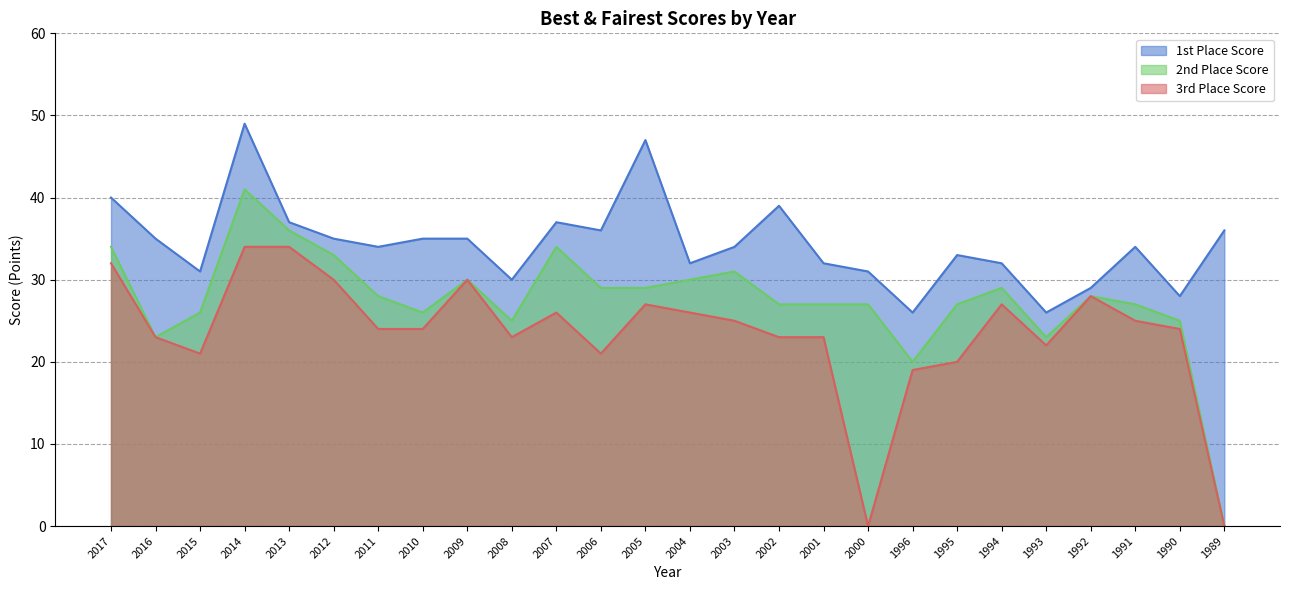

What is the difference between the maximum and minimum values in the 1st Place Score series?

23